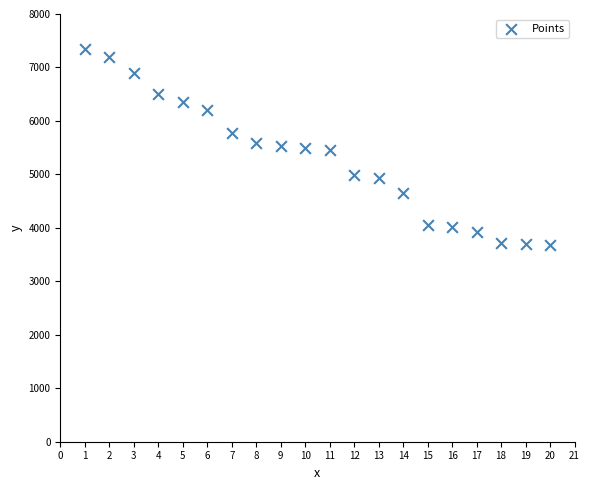

What is the range of Y values (max minus min)?

3681